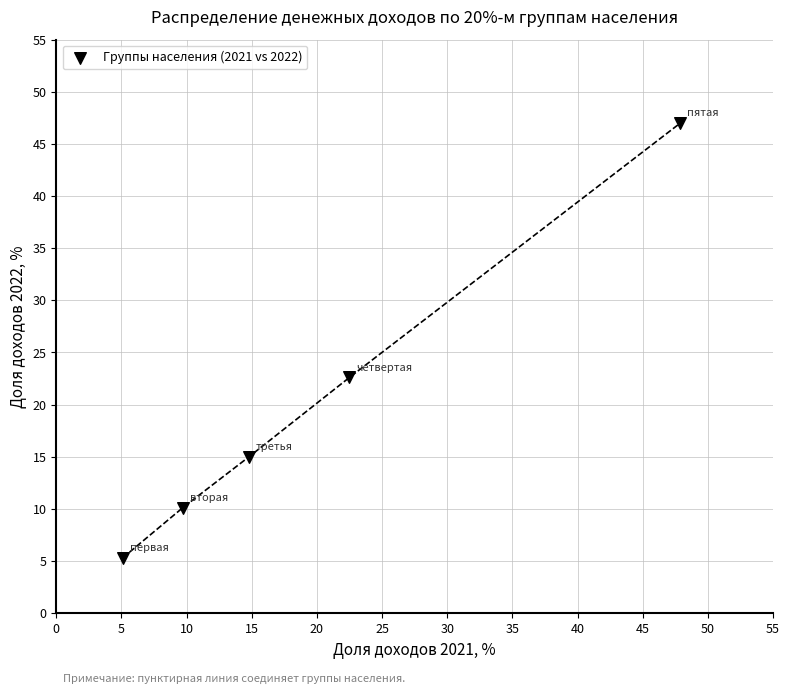

What Y value in the scatter plot is closest to 26?

22.6